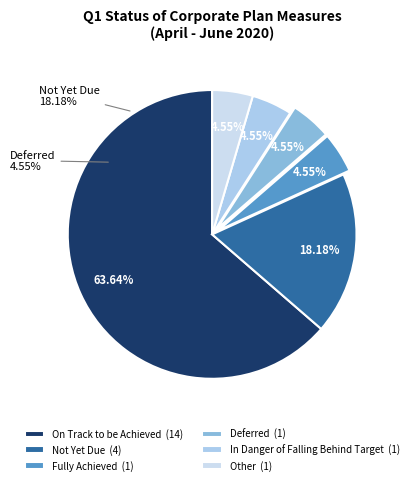

Does Not Yet Due represent more than half of the total?

No